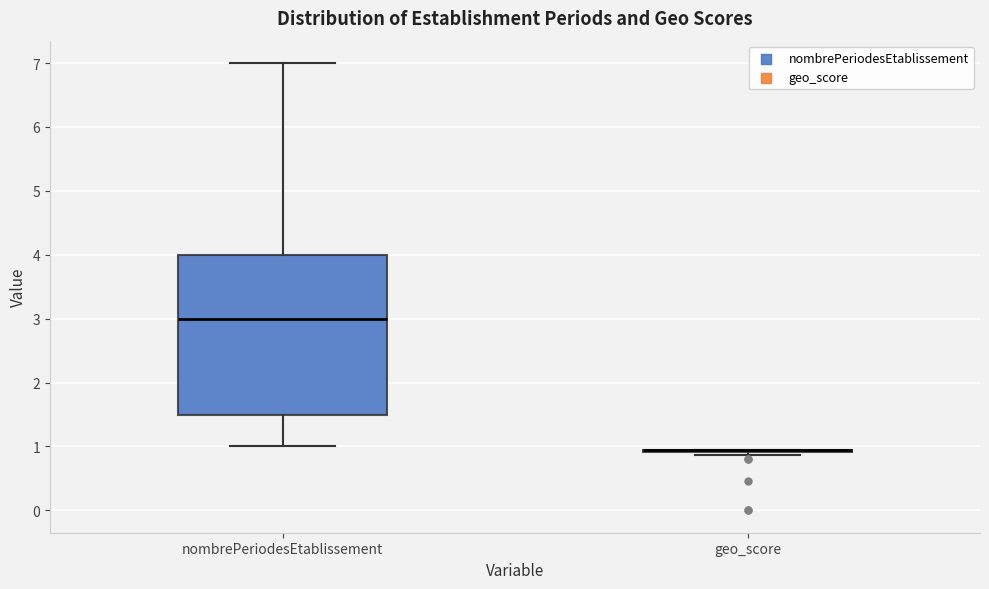

Reading left to right, read every box against the y-axis: the position of its median line, the range the box covers, and the ends of its whiskers. The values are not printed on the chart, so give them approximately, as read against the axis.

nombrePeriodesEtablissement: median 3.0, box 1.5 to 4.0, whiskers 1.0 to 7.0
geo_score: box collapsed to a line at 0.9, whiskers 0.9 to 1.0